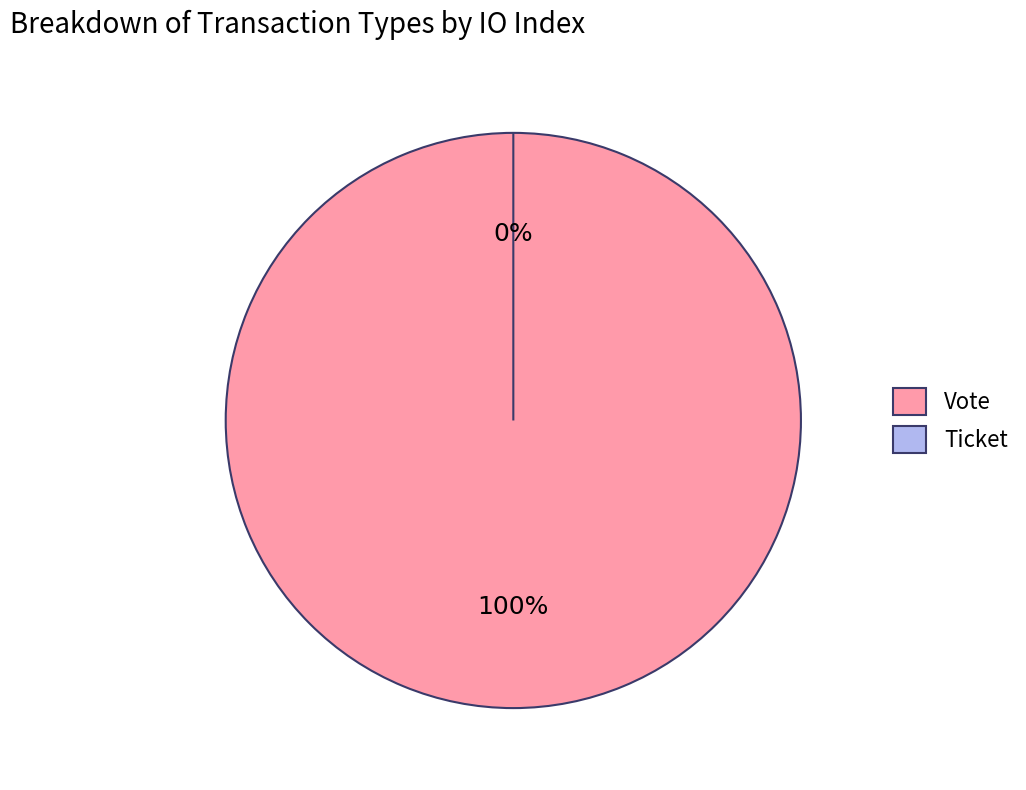

To the nearest percent, what is the combined percentage of Vote and Ticket?

100%